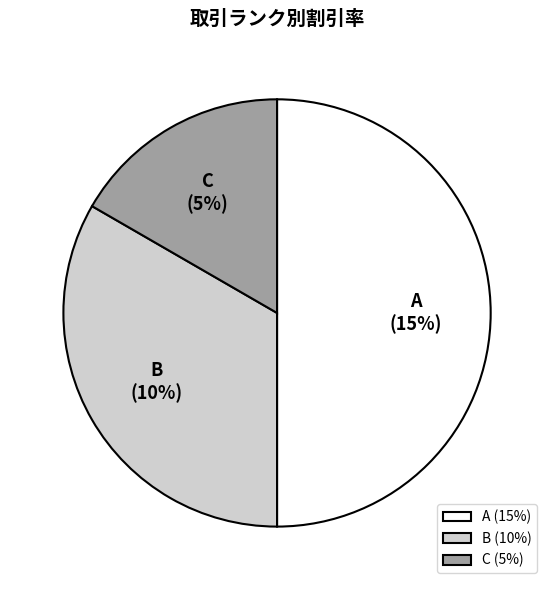

True or false: B accounts for 33% of the total.

True